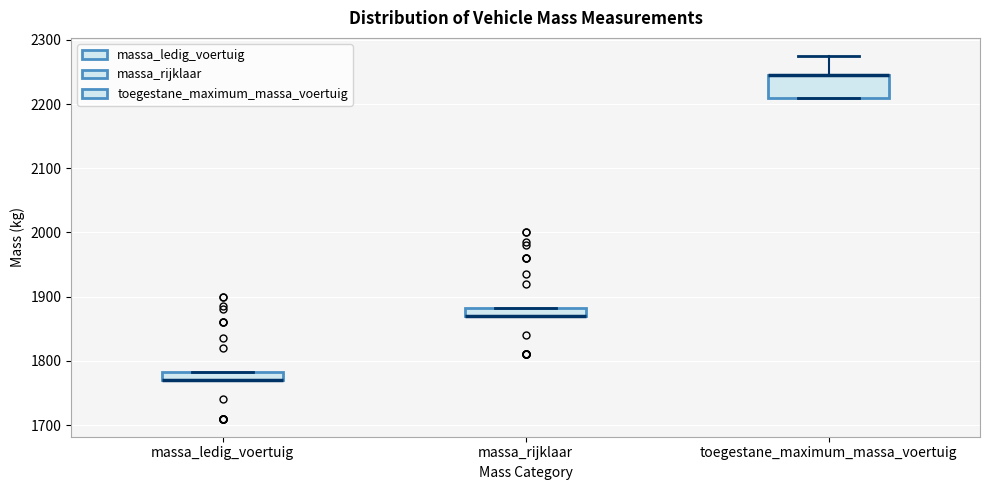

Where is the upper edge of the box for massa_ledig_voertuig on the y-axis? The values are not printed on the chart, so give them approximately, as read against the axis.

1780